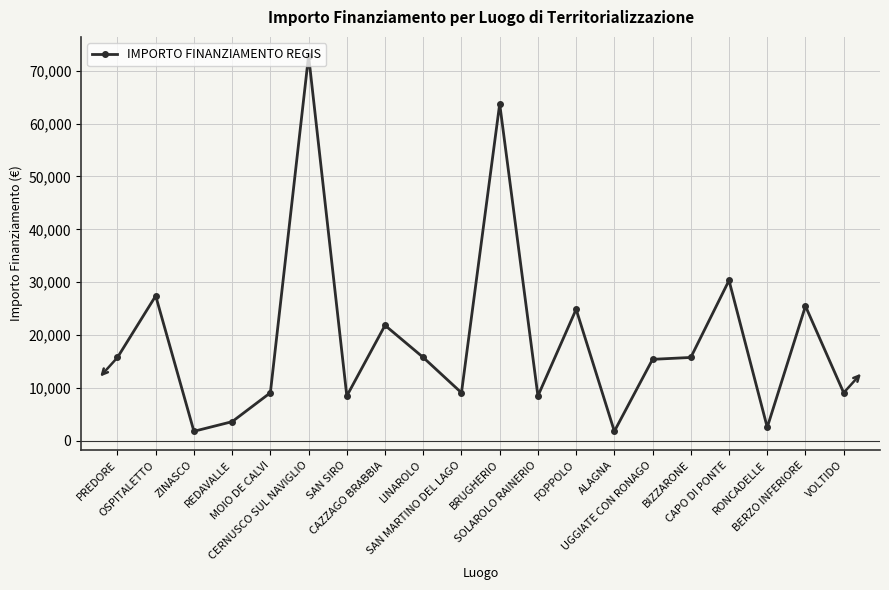

The value at VOLTIDO is 9105. True or false?

True